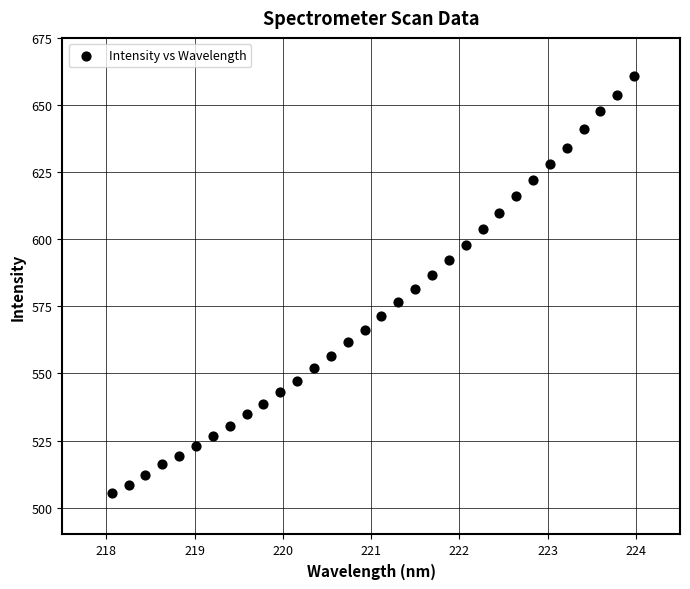

What is the range of Y values (max minus min)?

155.4